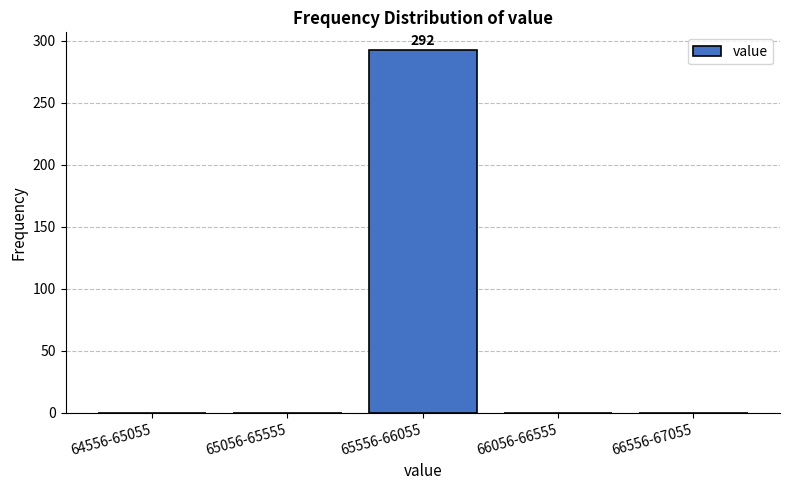

Reading right to left, list all the values displayed in this chart.

66556-67055=0	66056-66555=0	65556-66055=292	65056-65555=0	64556-65055=0